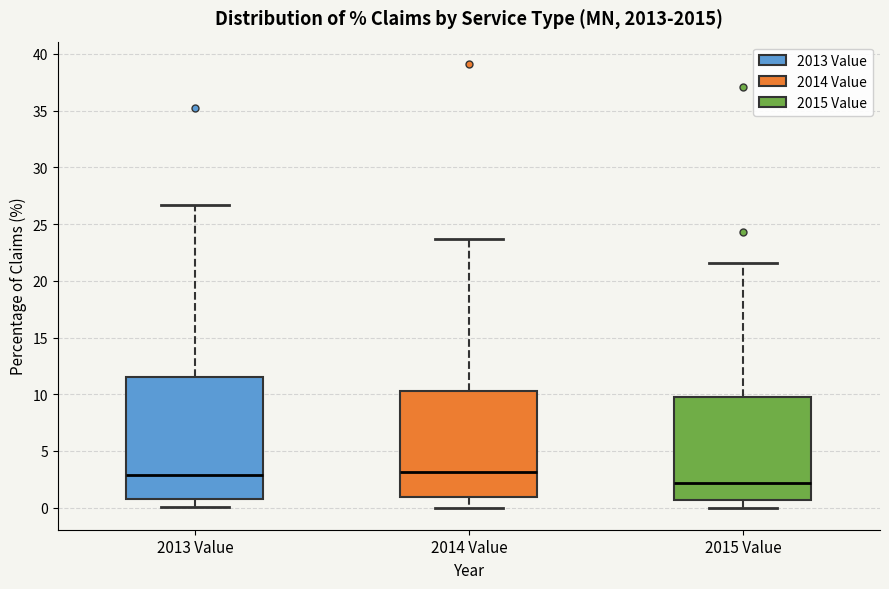

Where does the upper whisker of the box for 2014 Value end on the y-axis? The values are not printed on the chart, so give them approximately, as read against the axis.

23.5